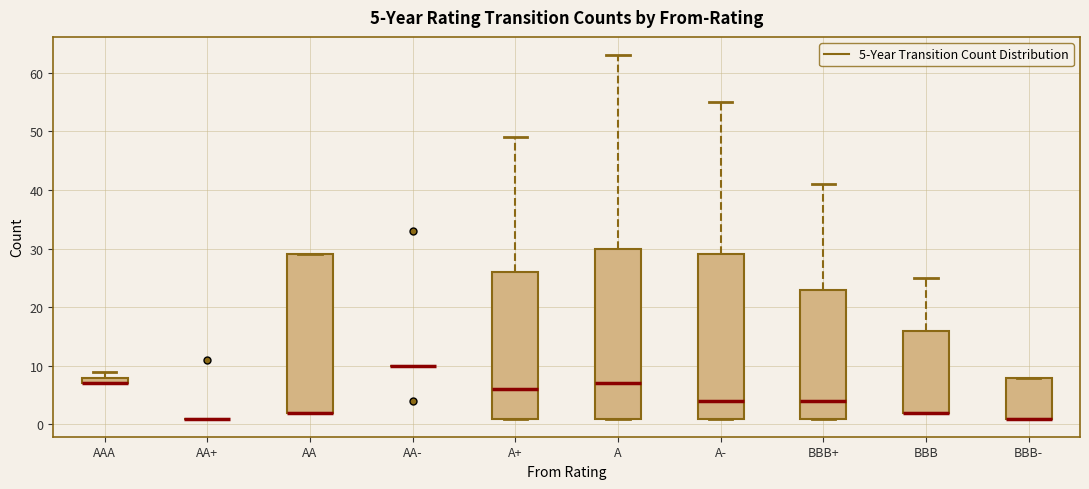

Comparing the boxes themselves (not the whiskers), which one is the tallest?

A